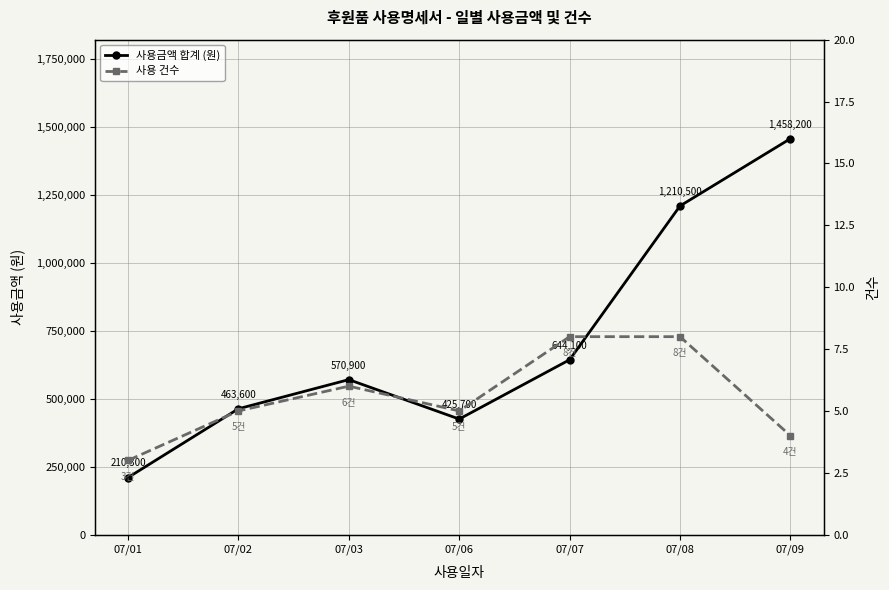

True or false: 사용금액 합계 (원) and 사용 건수 intersect in this chart.

False